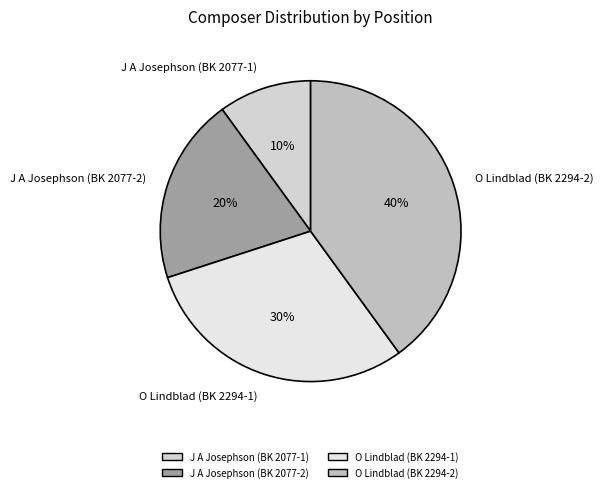

Does J A Josephson (BK 2077-1) represent more than half of the total?

No